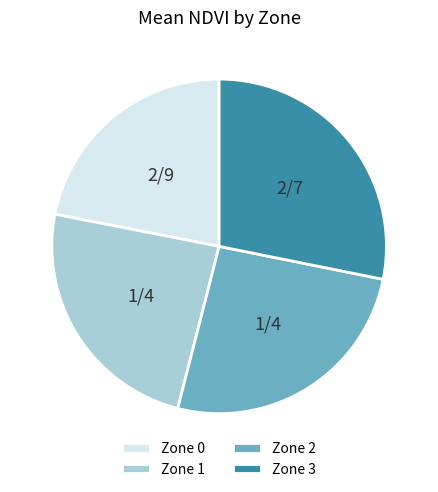

Do Zone 3 and Zone 2 together represent more than half of the pie?

Yes